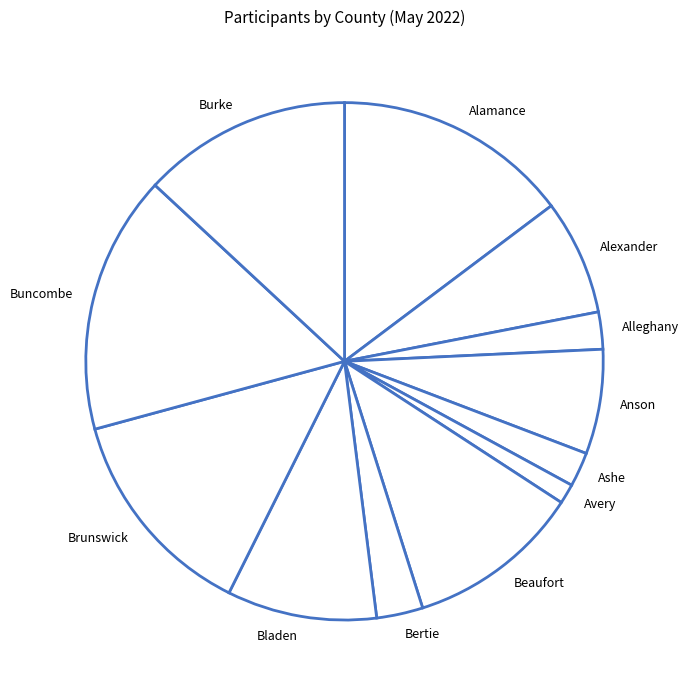

Count the number of slices in the pie.

12